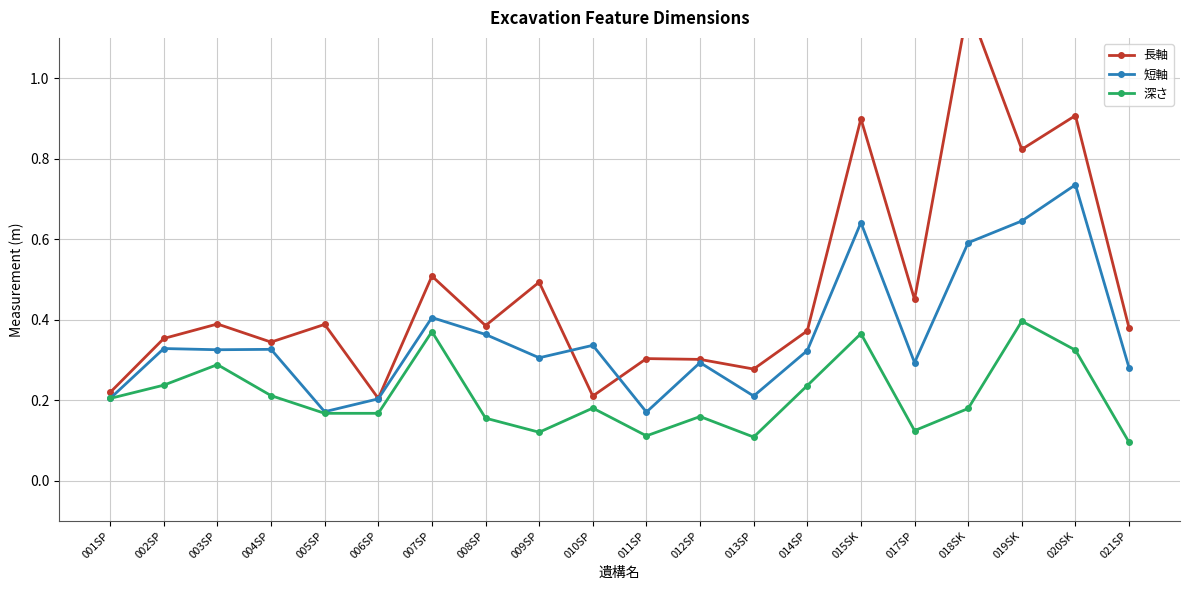

What is the sum of the 短軸 values at 011SP and 003SP?

0.5